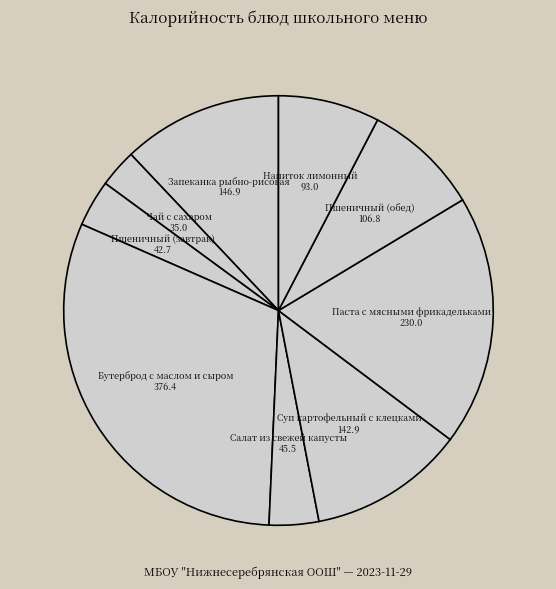

Count the number of slices in the pie.

9